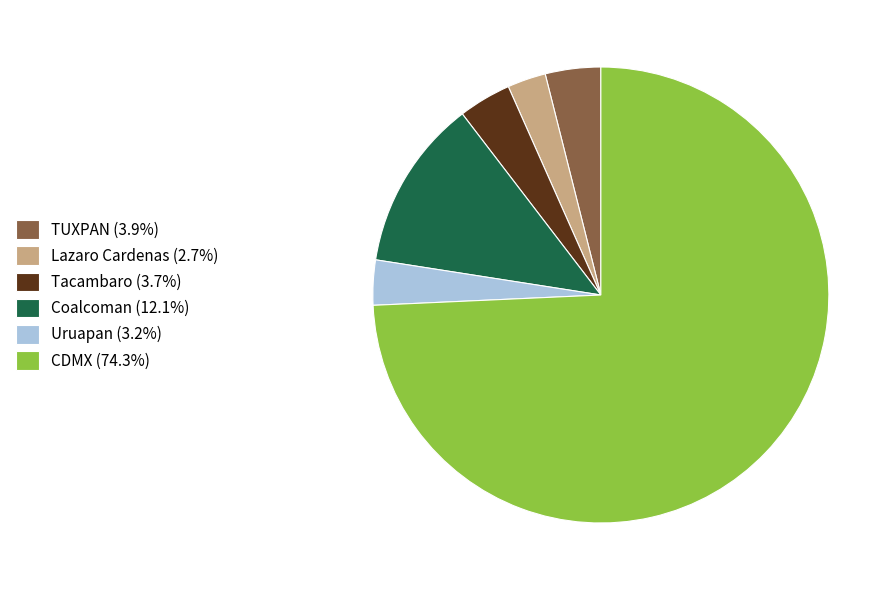

Is there a majority slice in this chart?

Yes